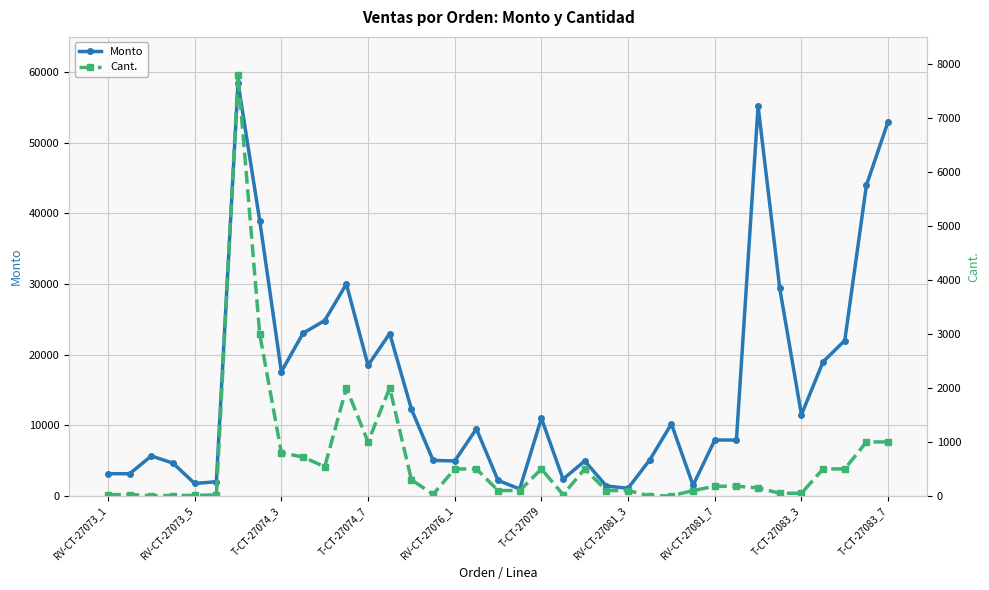

What is the maximum value for Cant.?

7800.0